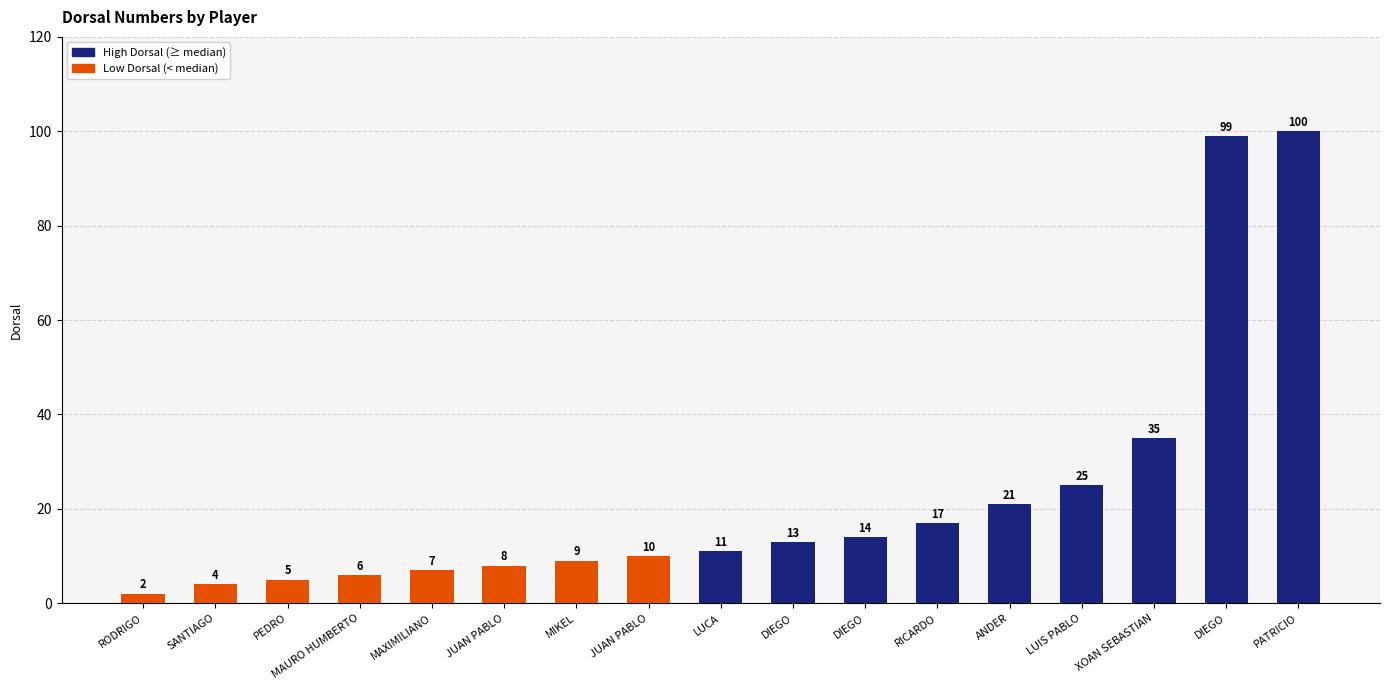

List the labels in order of value, smallest first.

RODRIGO, SANTIAGO, PEDRO, MAURO HUMBERTO, MAXIMILIANO, JUAN PABLO, MIKEL, JUAN PABLO, LUCA, DIEGO, DIEGO, RICARDO, ANDER, LUIS PABLO, XOAN SEBASTIAN, DIEGO, PATRICIO